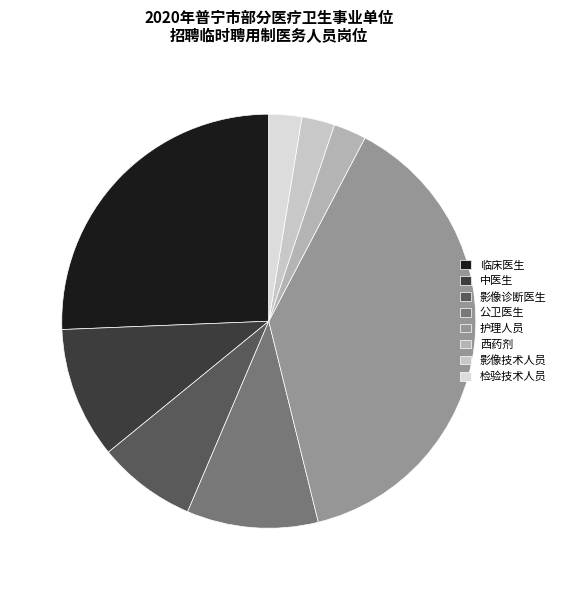

Count the number of slices in the pie.

8